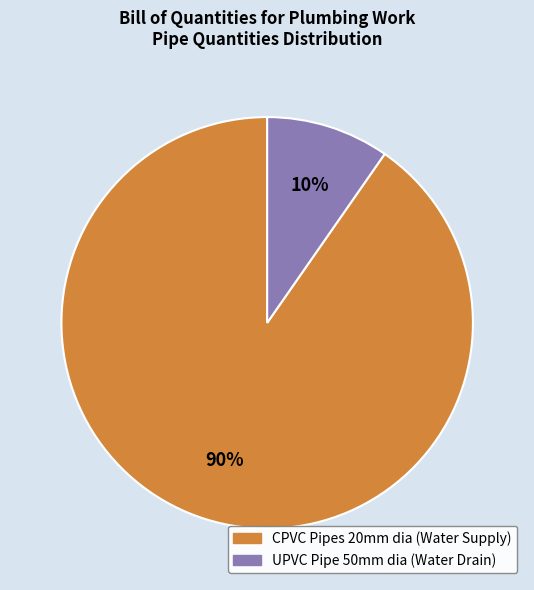

To the nearest percent, what is the average slice percentage?

50%